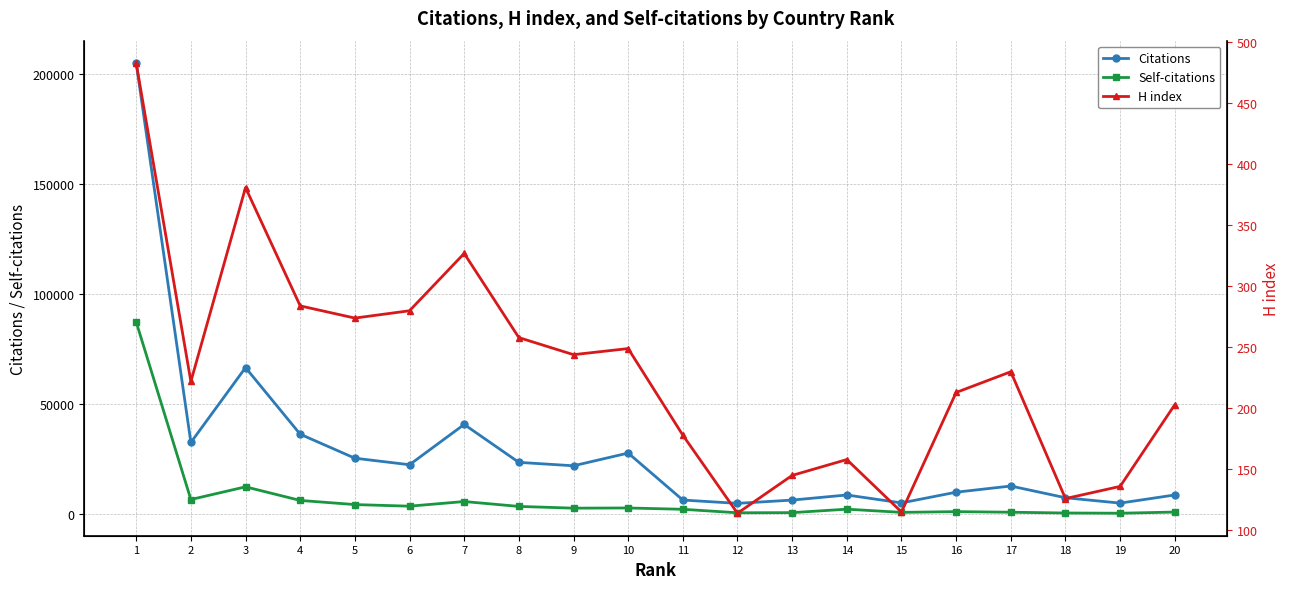

Which series has the largest total across all categories?

Citations